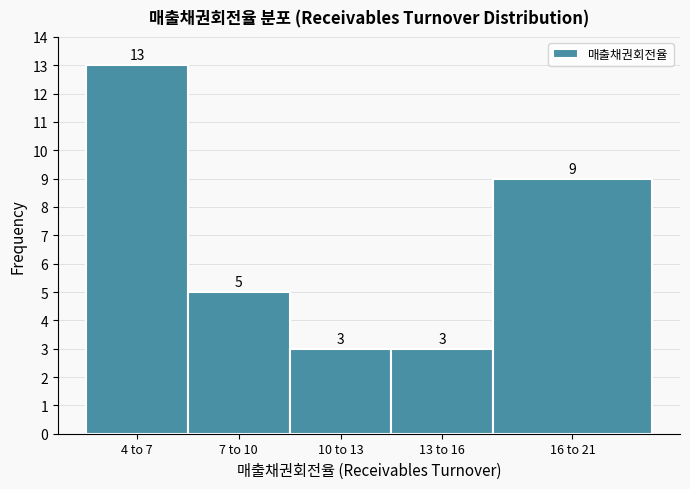

Reading right to left, extract all data points from this chart.

9	3	3	5	13